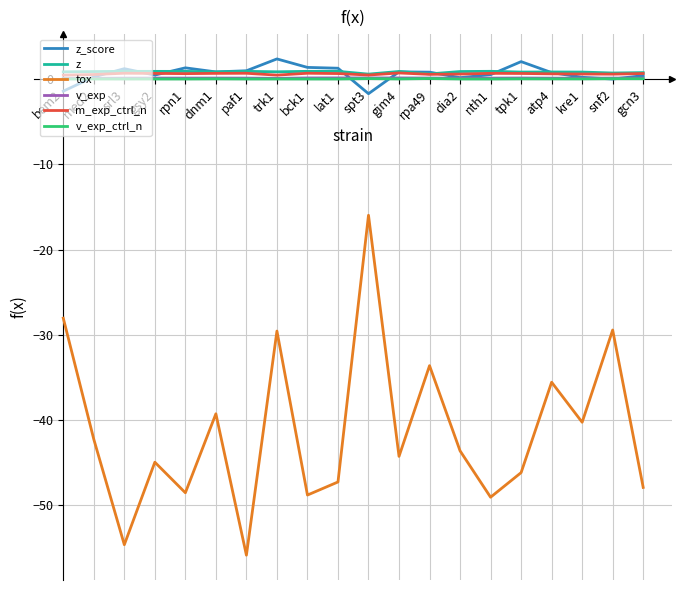

At which category does z_score reach its first local valley?

gsy2